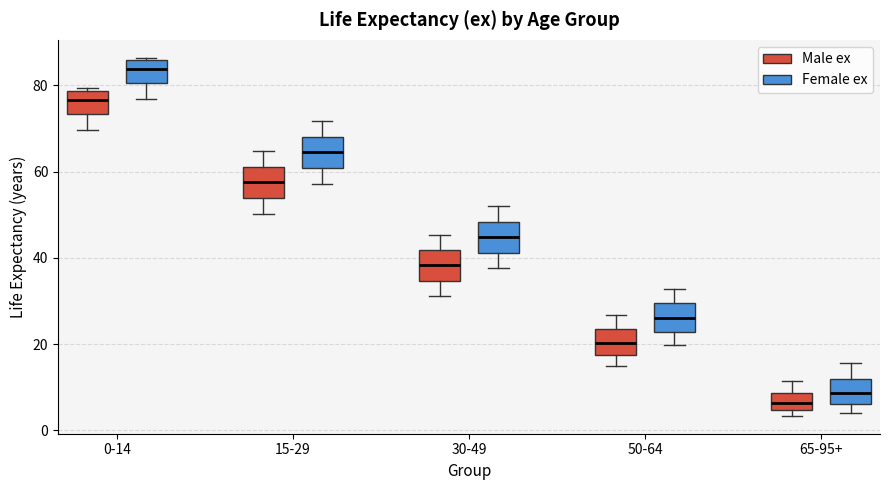

Which box has the highest median line?

0-14 (Female ex)